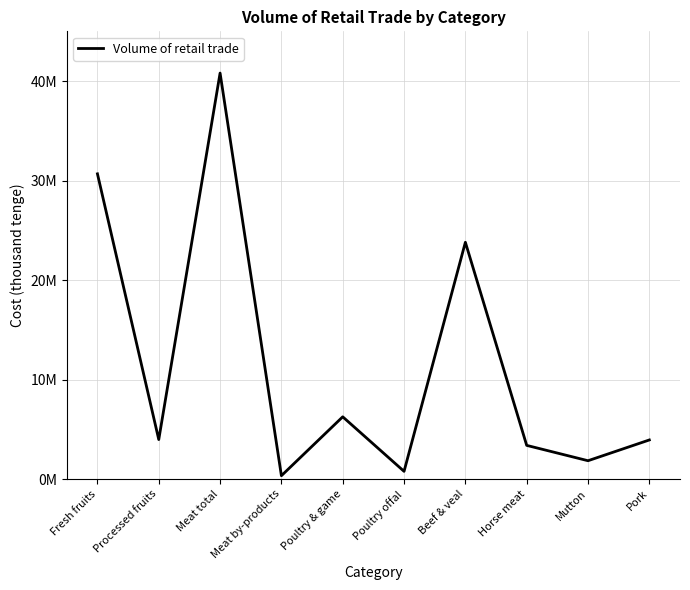

What is the difference between the maximum and minimum values?

40470423